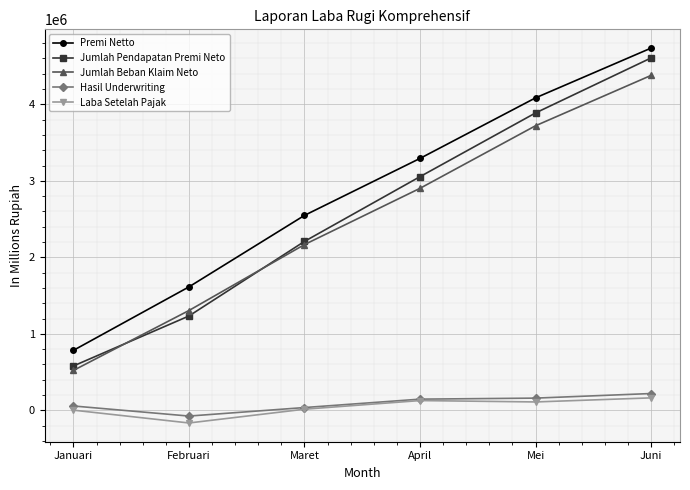

True or false: Jumlah Pendapatan Premi Neto has more than 1 interior local peaks.

False